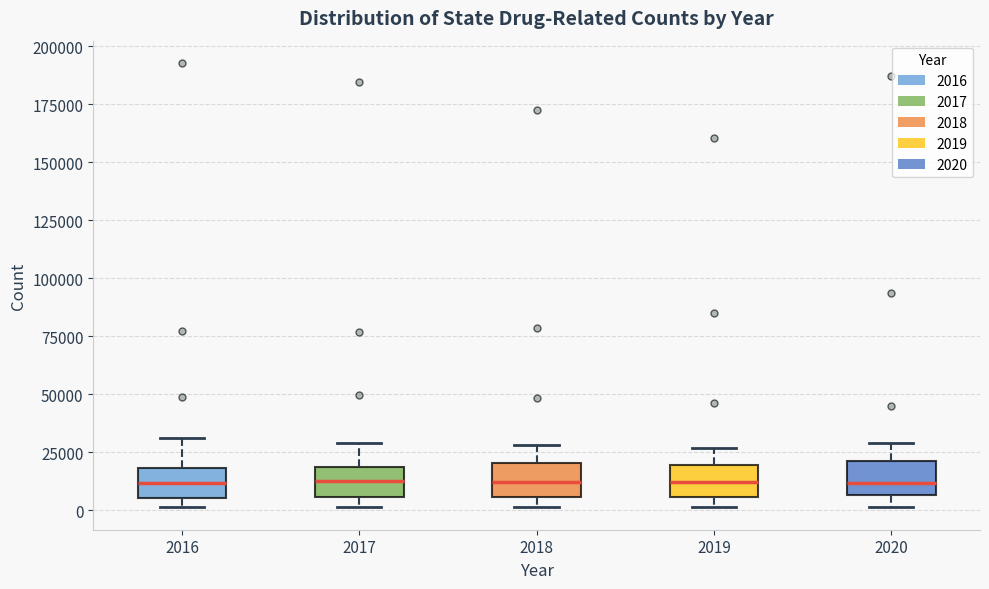

Where is the lower edge of the box at x = 2016 on the y-axis? The values are not printed on the chart, so give them approximately, as read against the axis.

5000